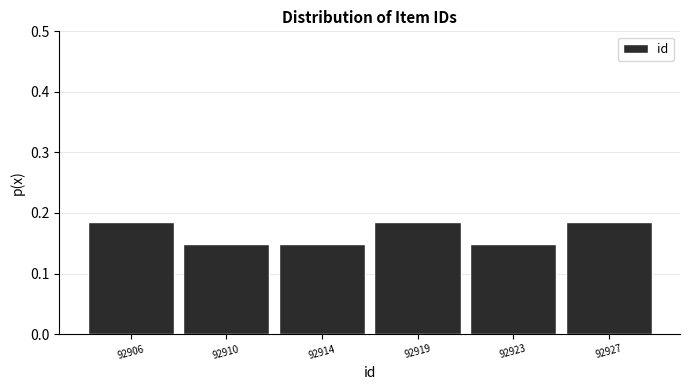

What is the sum of the values at 92927 and 92919?

0.4